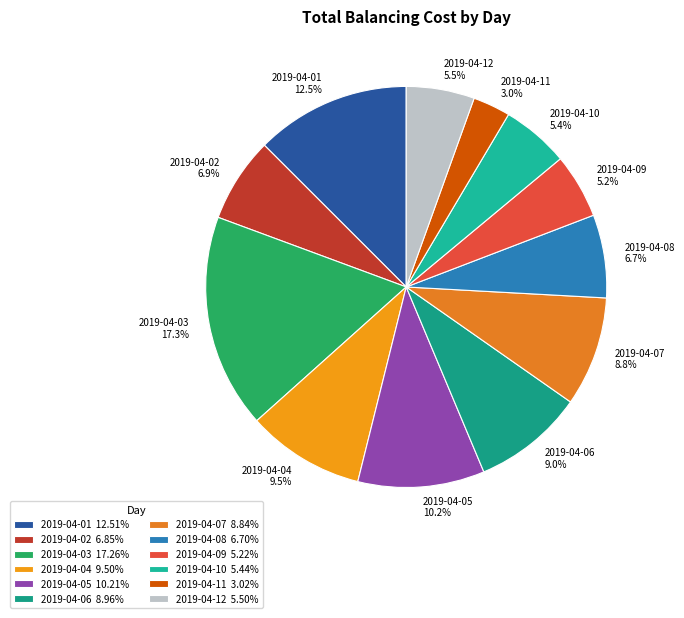

What is the ratio of the value at 2019-04-04 to the value at 2019-04-02?

1.4